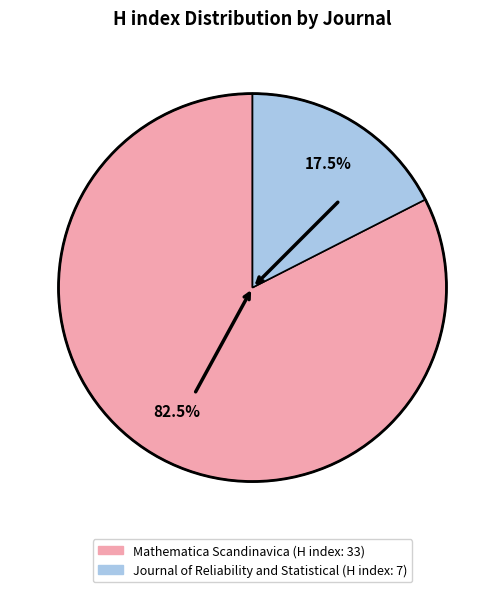

Which slice is the largest?

Mathematica Scandinavica